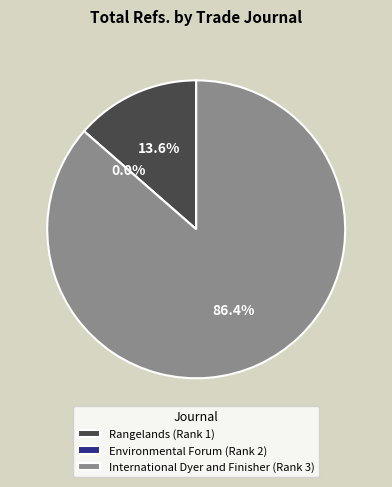

To the nearest percent, what is the difference between the Rangelands (Rank 1) and Environmental Forum (Rank 2) slice percentages?

14%